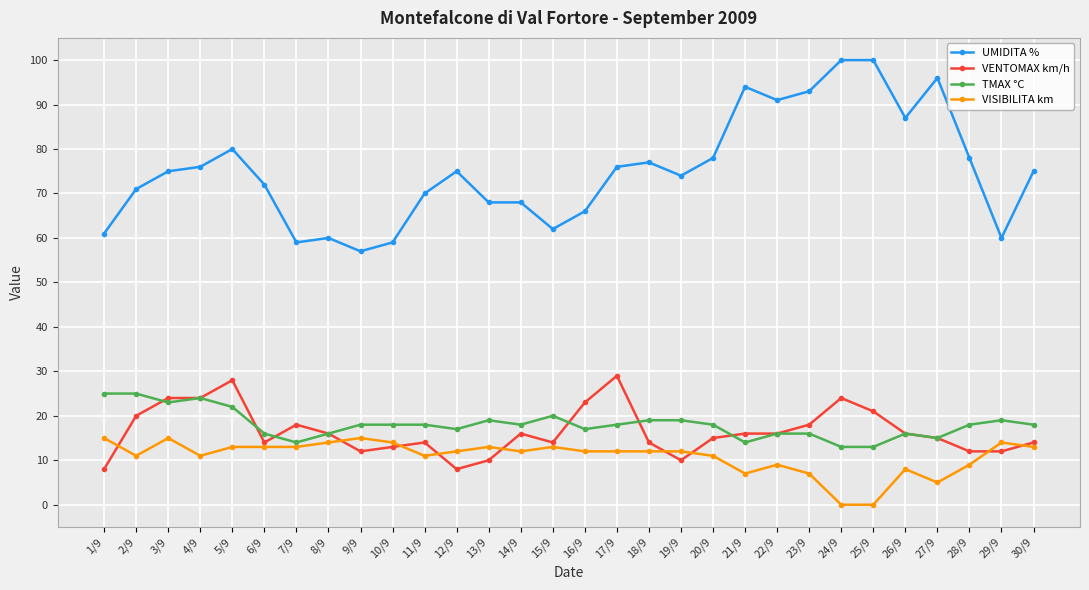

What is the label of the 9th point from the left?

9/9